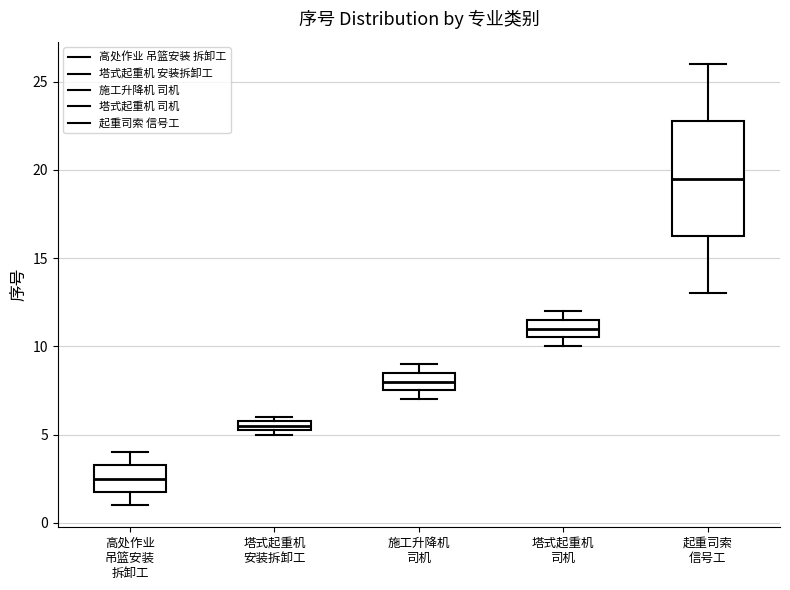

Which box's median line is the lowest?

高处作业 吊篮安装 拆卸工